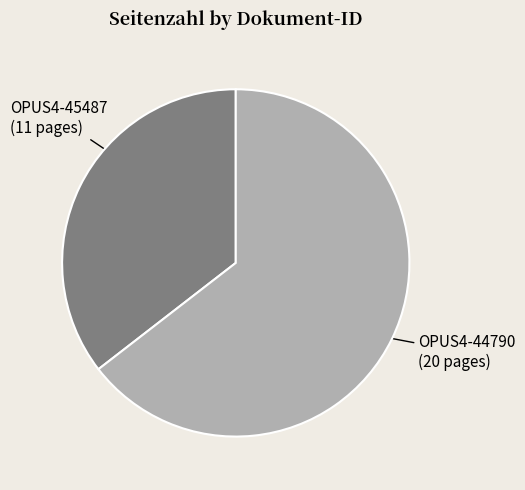

The OPUS4-44790 slice represents 52% of the pie. True or false?

False